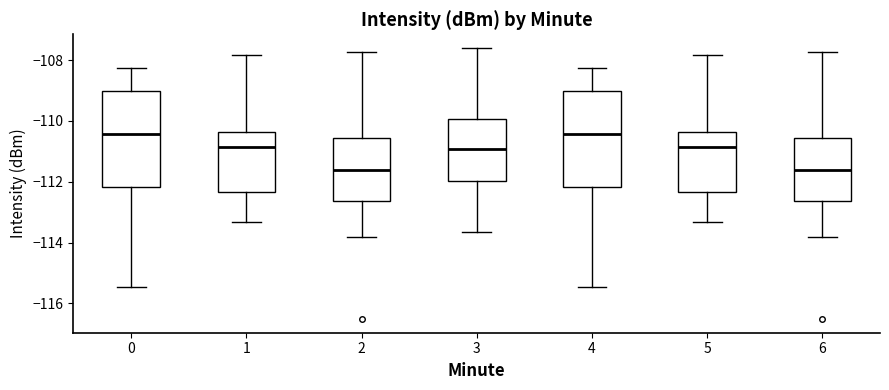

Reading left to right, read every box against the y-axis: the position of its median line, the range the box covers, and the ends of its whiskers. The values are not printed on the chart, so give them approximately, as read against the axis.

0: median -110.4, box -112.2 to -109.0, whiskers -115.4 to -108.2
1: median -110.8, box -112.4 to -110.4, whiskers -113.4 to -107.8
2: median -111.6, box -112.6 to -110.6, whiskers -113.8 to -107.8
3: median -111.0, box -112.0 to -110.0, whiskers -113.6 to -107.6
4: median -110.4, box -112.2 to -109.0, whiskers -115.4 to -108.2
5: median -110.8, box -112.4 to -110.4, whiskers -113.4 to -107.8
6: median -111.6, box -112.6 to -110.6, whiskers -113.8 to -107.8